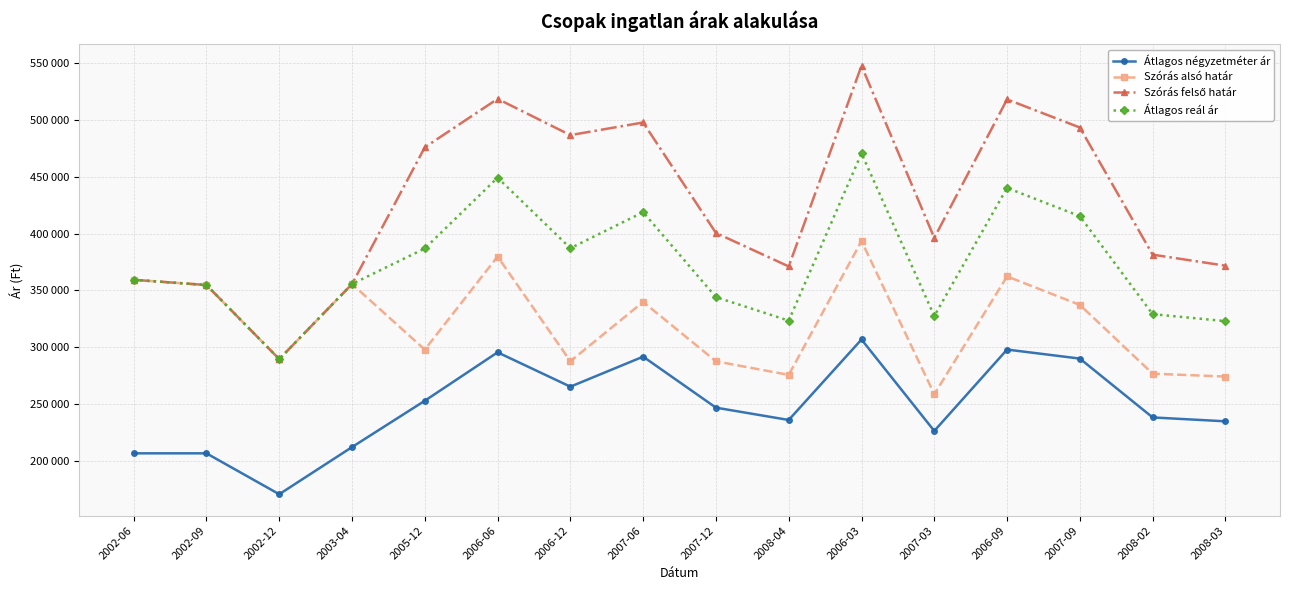

Is this an area chart (filled region under the line)?

No